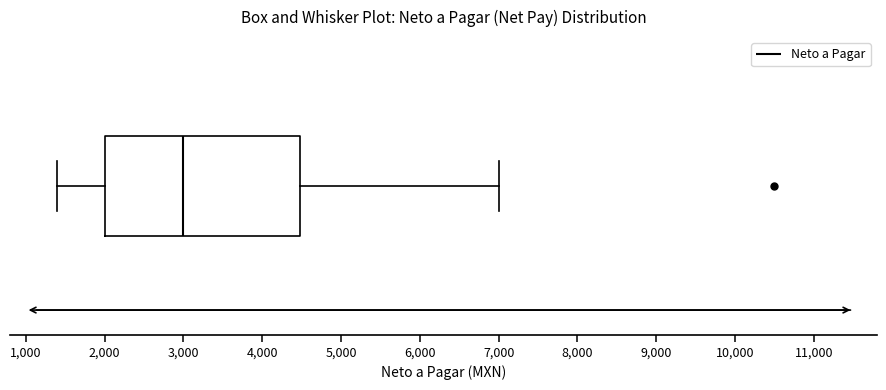

Where does the left whisker of the box end on the x-axis? The values are not printed on the chart, so give them approximately, as read against the axis.

1400